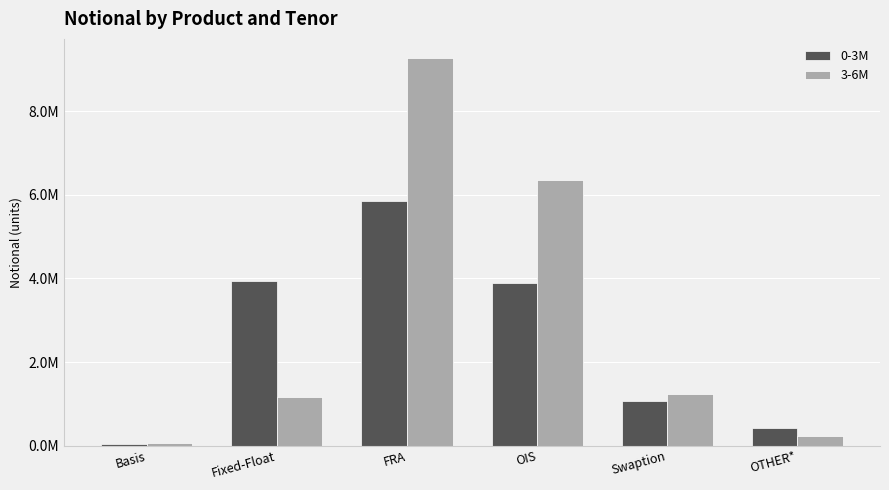

What are all the series names shown in the legend?

0-3M, 3-6M